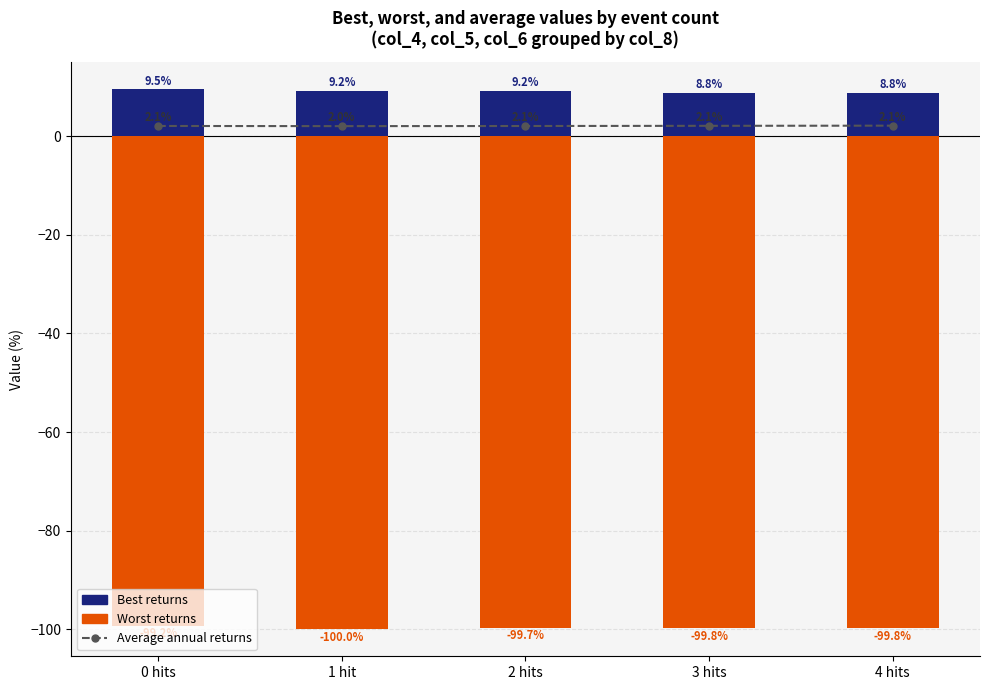

At 1 hit, list the series in order from smallest to largest.

Worst returns, Average annual returns, Best returns